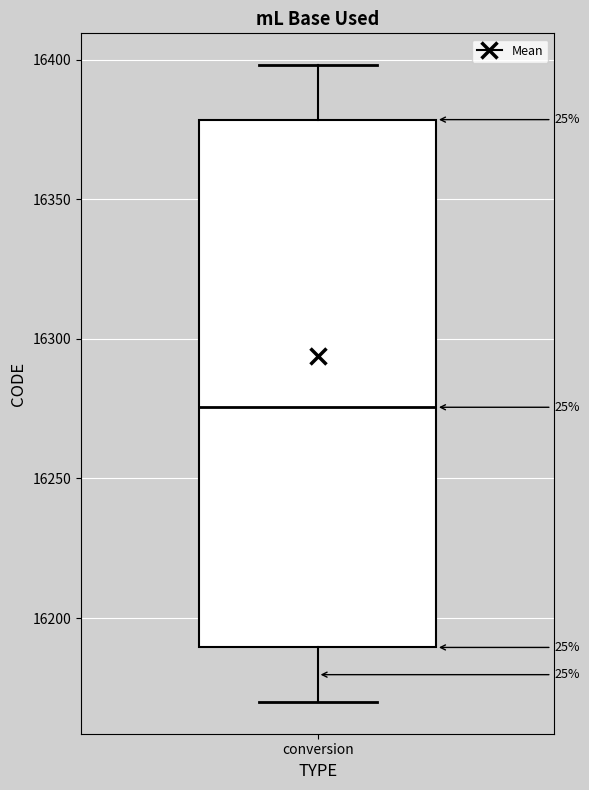

Transcribe this box plot: give where the median line is, the range the box spans, and where the two whiskers end, as read against the y-axis. The values are not printed on the chart, so give them approximately, as read against the axis.

median 16275, box 16190 to 16380, whiskers 16170 to 16400